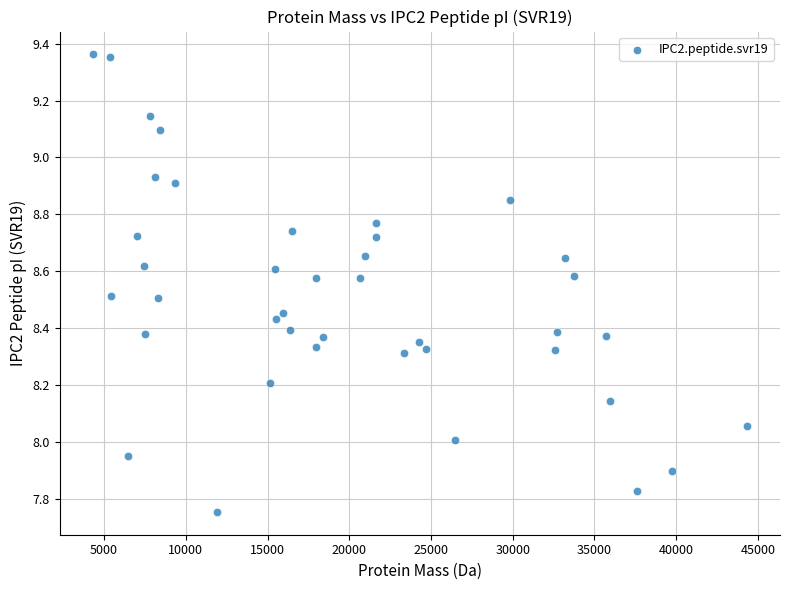

What is the range of X values (max minus min)?

40042.6